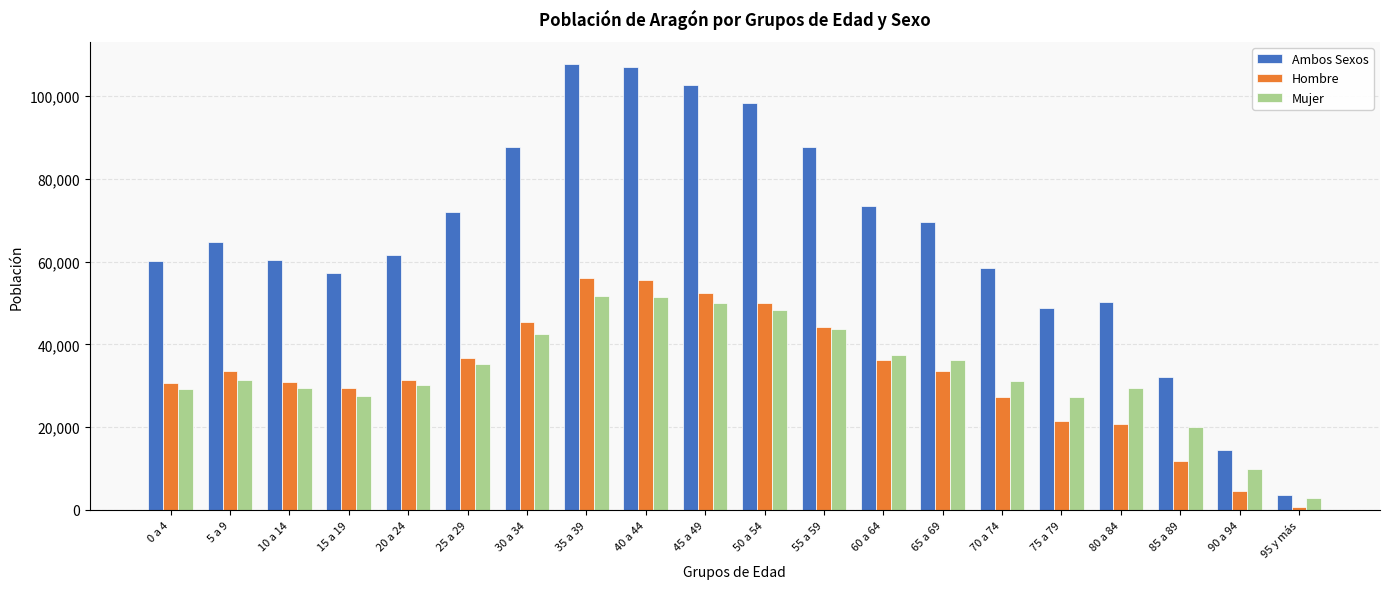

What is the difference between the highest and lowest values at 55 a 59?

44127